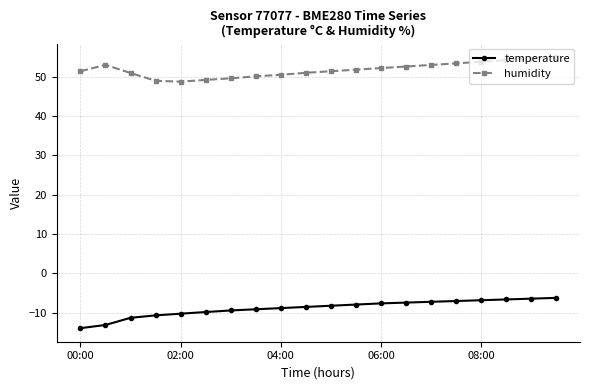

True or false: temperature and humidity cross at least once.

False